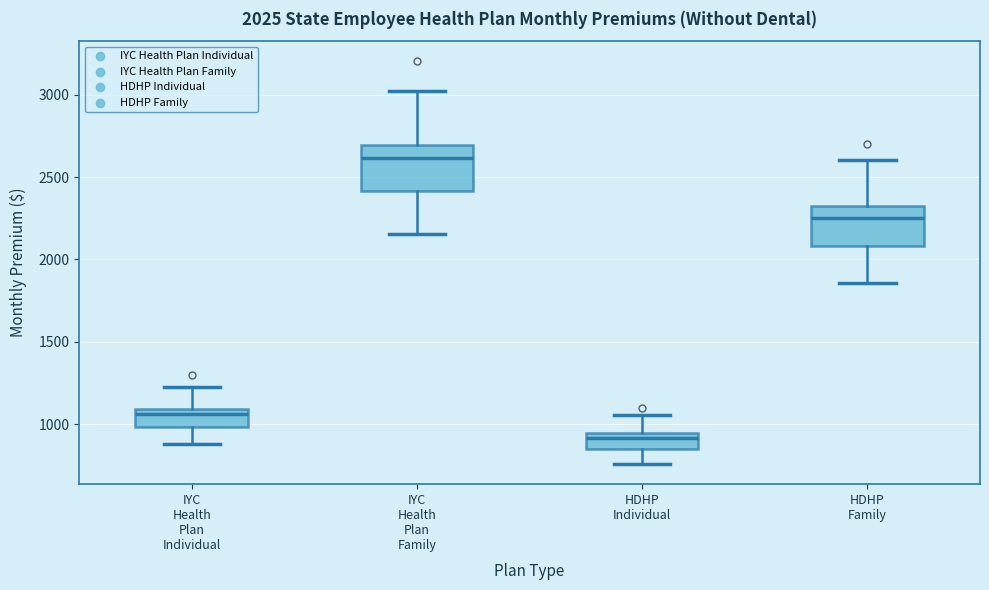

Which box has the lowest median line?

HDHP Individual